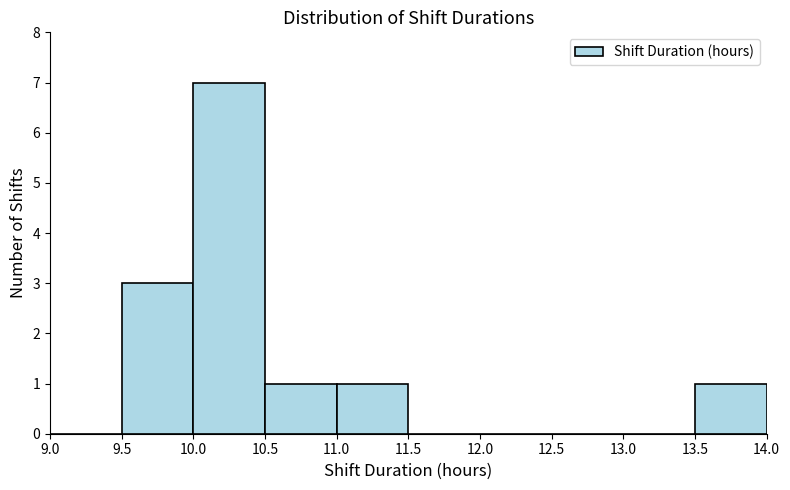

Reading left to right, list every bar in this chart as the range it spans on the x-axis followed by its height. The values are not printed on the chart, so give them approximately, as read against the axis.

9.0 to 9.5: 0
9.5 to 10.0: 3
10.0 to 10.5: 7
10.5 to 11.0: 1
11.0 to 11.5: 1
11.5 to 12.0: 0
12.0 to 12.5: 0
12.5 to 13.0: 0
13.0 to 13.5: 0
13.5 to 14.0: 1